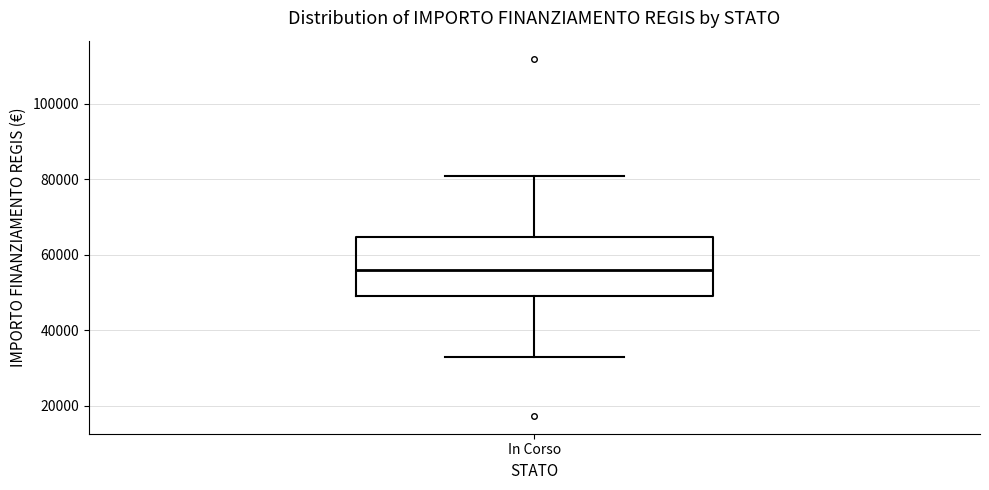

Transcribe this box plot: give where the median line is, the range the box spans, and where the two whiskers end, as read against the y-axis. The values are not printed on the chart, so give them approximately, as read against the axis.

median 56000, box 50000 to 64000, whiskers 32000 to 80000